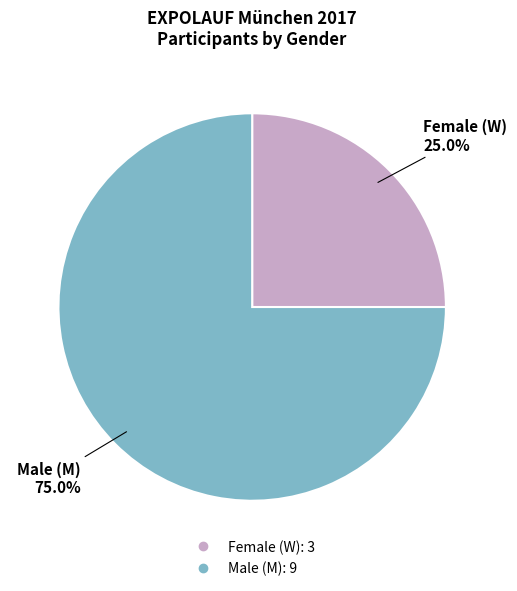

How many segments does this pie chart have?

2